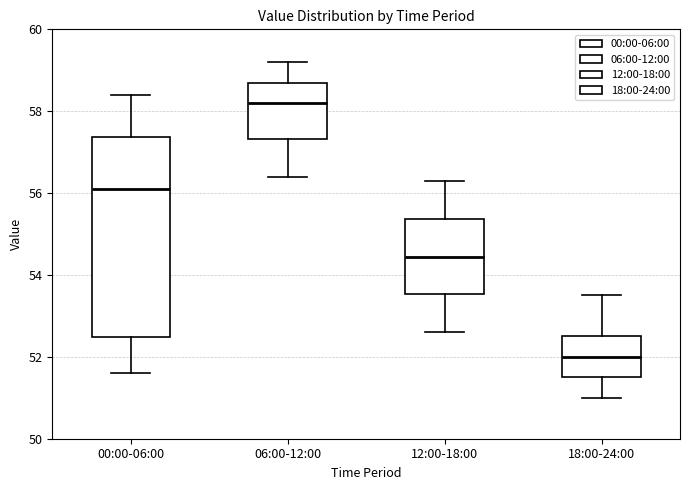

Which box's median line is the lowest?

18:00-24:00